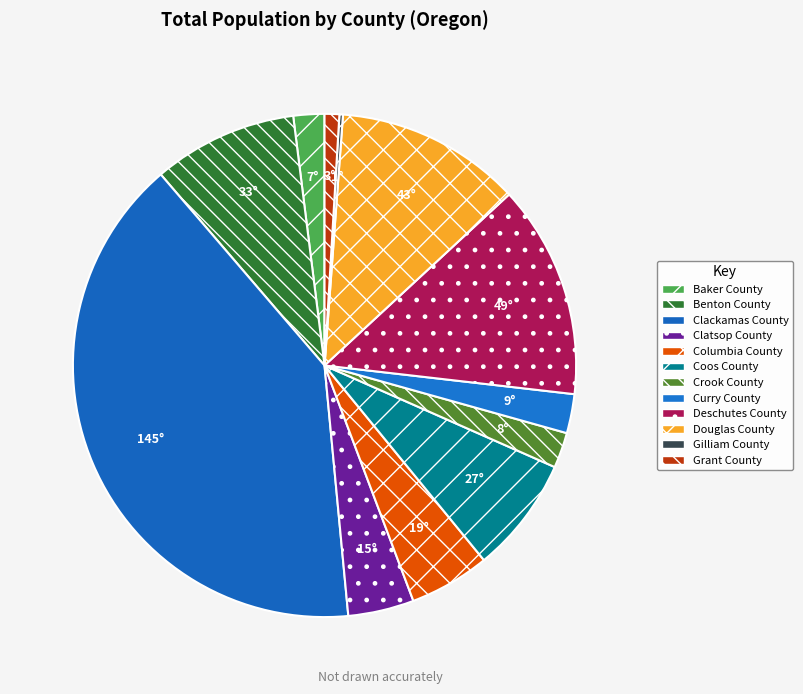

Which slice is the smallest?

Gilliam County